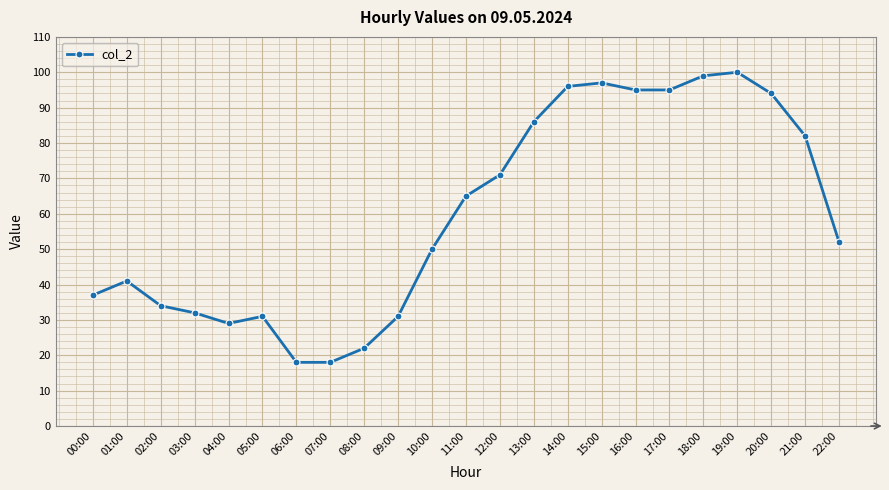

Reading left to right, transcribe all the data shown in this chart.

37	41	34	32	29	31	18	18	22	31	50	65	71	86	96	97	95	95	99	100	94	82	52